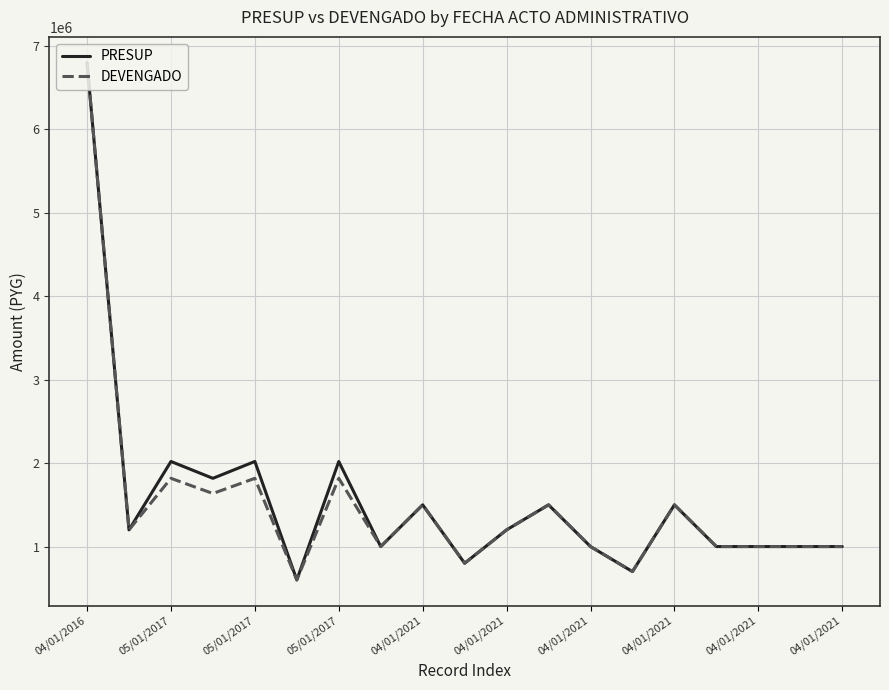

What is the highest value of the DEVENGADO series?

6800000